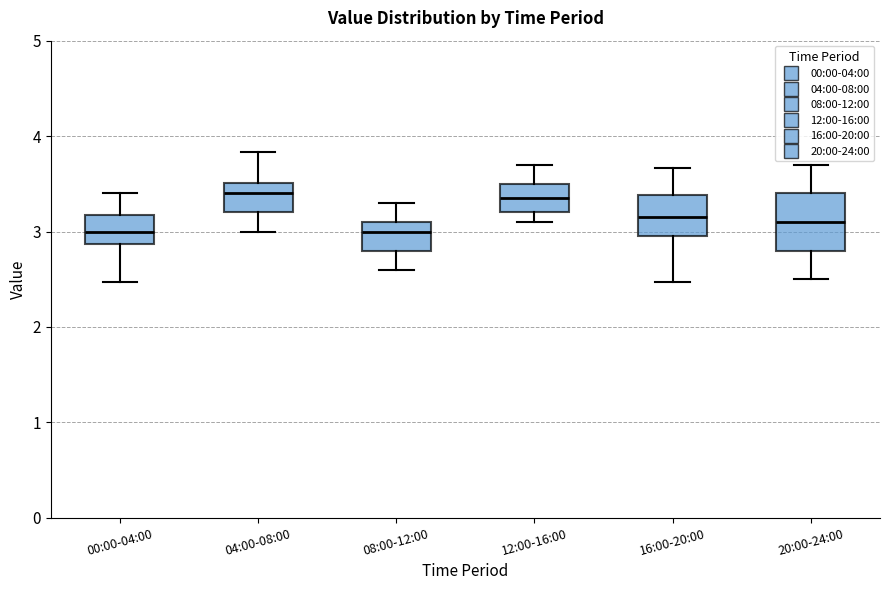

Reading left to right, read every box against the y-axis: the position of its median line, the range the box covers, and the ends of its whiskers. The values are not printed on the chart, so give them approximately, as read against the axis.

00:00-04:00: median 3.0, box 2.9 to 3.2, whiskers 2.5 to 3.4
04:00-08:00: median 3.4, box 3.2 to 3.5, whiskers 3.0 to 3.8
08:00-12:00: median 3.0, box 2.8 to 3.1, whiskers 2.6 to 3.3
12:00-16:00: median 3.4, box 3.2 to 3.5, whiskers 3.1 to 3.7
16:00-20:00: median 3.2, box 3.0 to 3.4, whiskers 2.5 to 3.7
20:00-24:00: median 3.1, box 2.8 to 3.4, whiskers 2.5 to 3.7